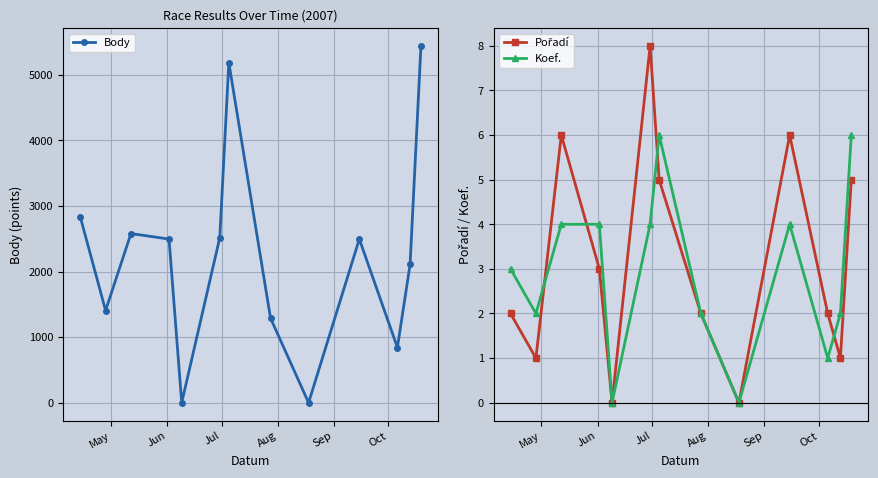

In Koef., how many points are lower than both neighbors (excluding endpoints)?

4